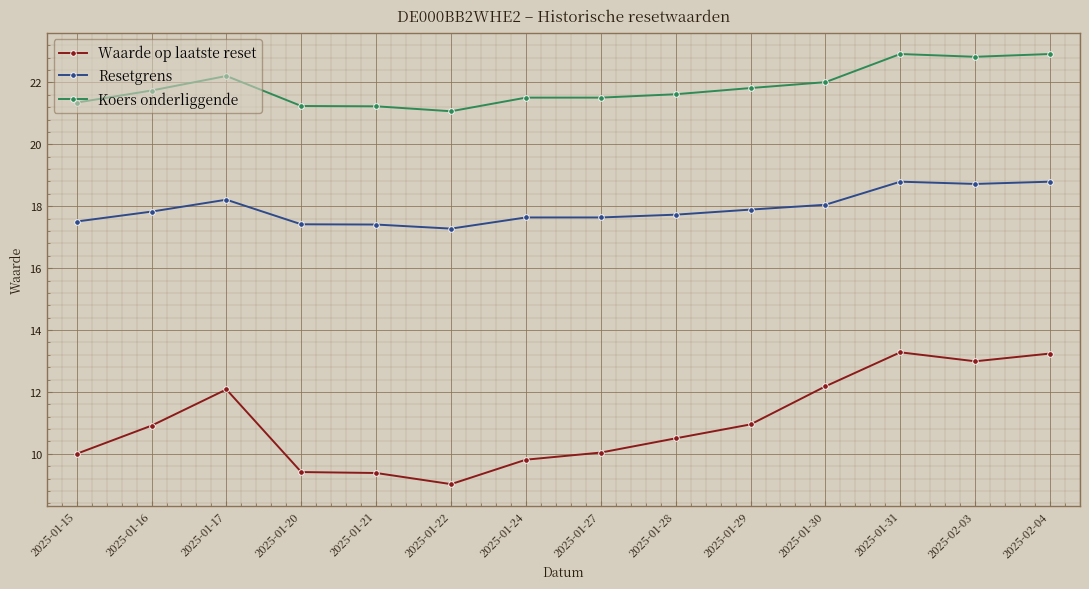

The value of Koers onderliggende at 2025-02-03 is 38.9. True or false?

False